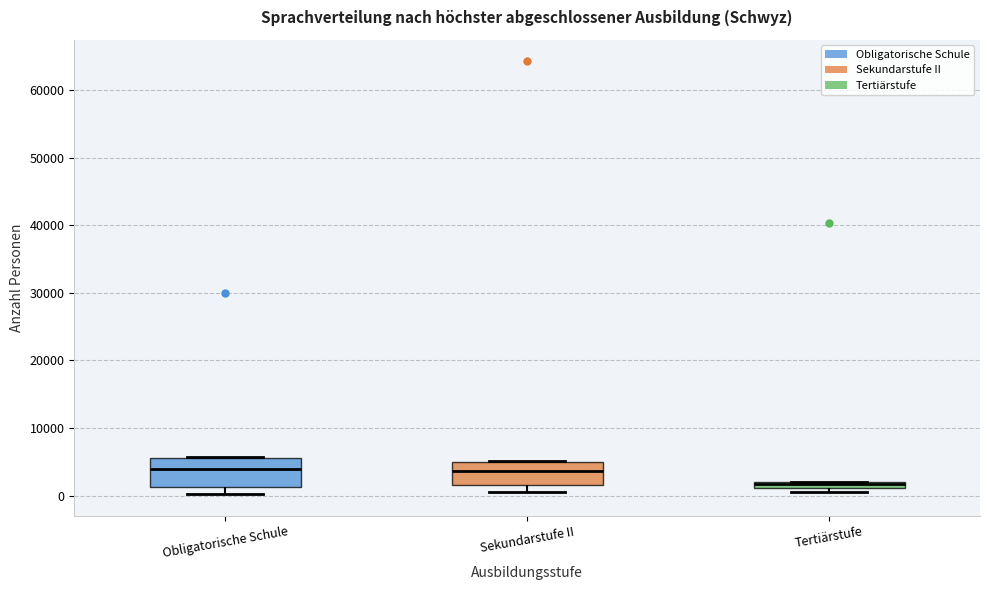

Where is the upper edge of the box for Tertiärstufe on the y-axis? The values are not printed on the chart, so give them approximately, as read against the axis.

2000